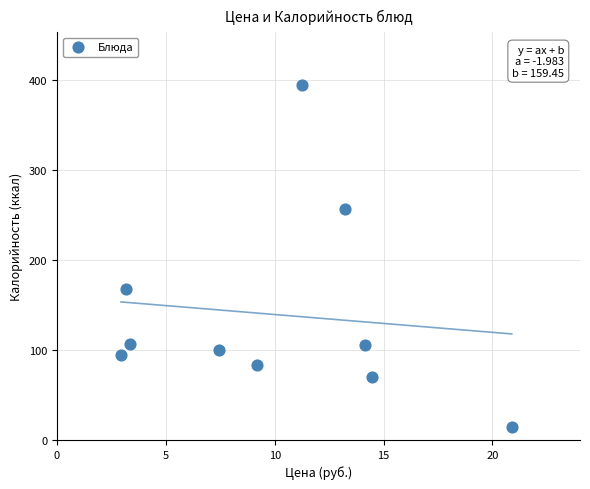

What is the average X value?

10.0